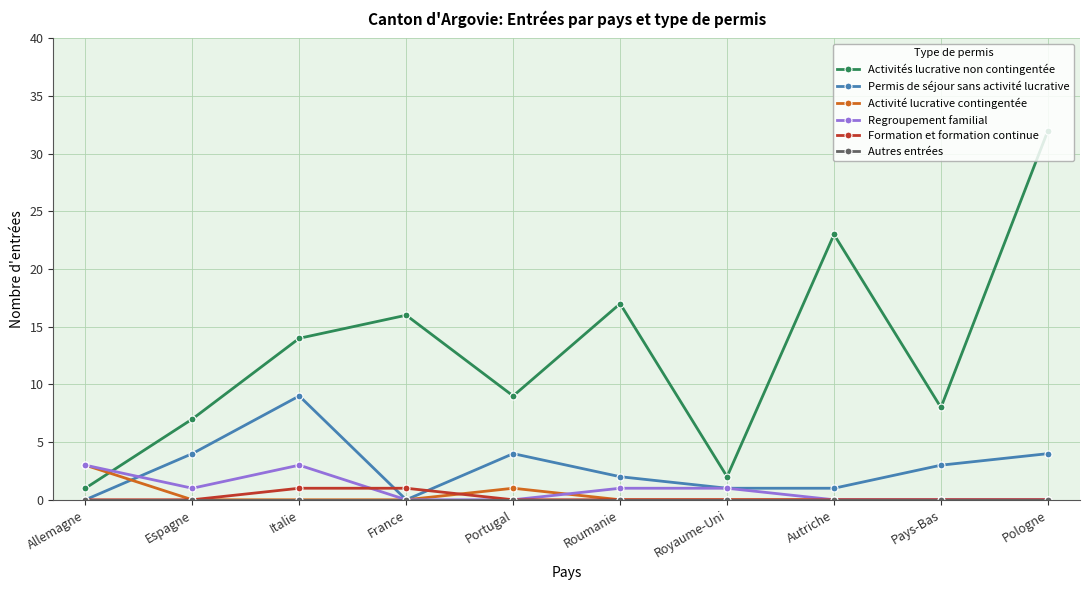

What position from the right is Autriche?

3